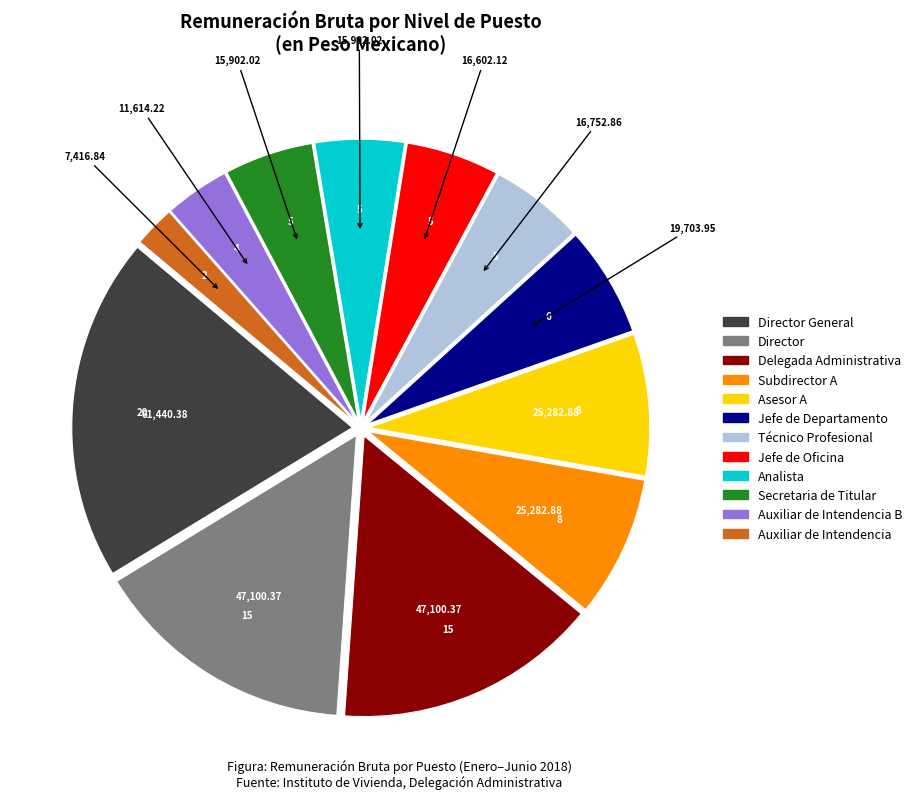

Is there a majority slice in this chart?

No